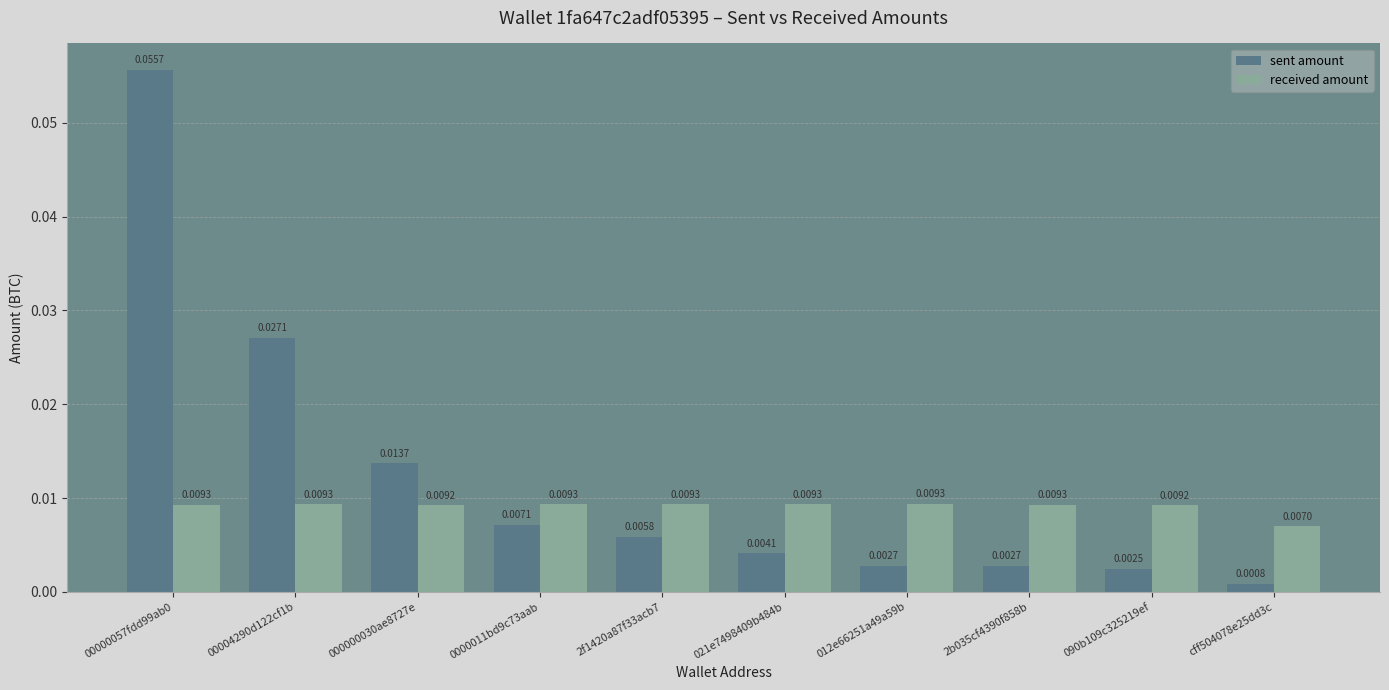

Which series has the largest total across all categories?

sent amount